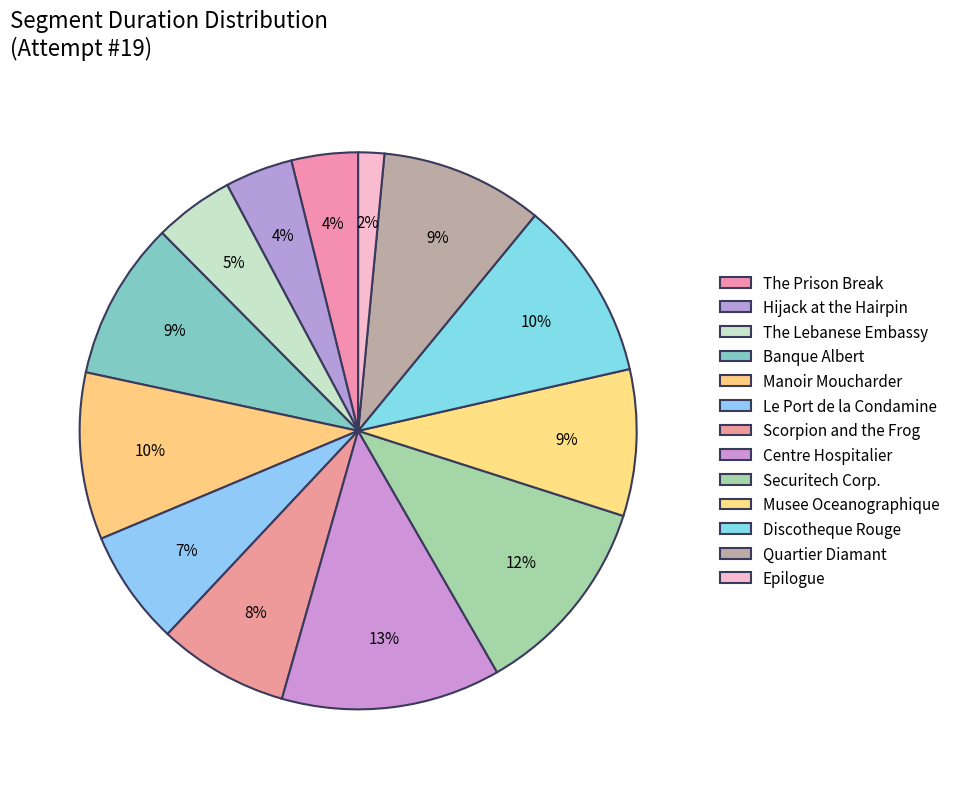

Which has a higher value, Le Port de la Condamine or Hijack at the Hairpin?

Le Port de la Condamine